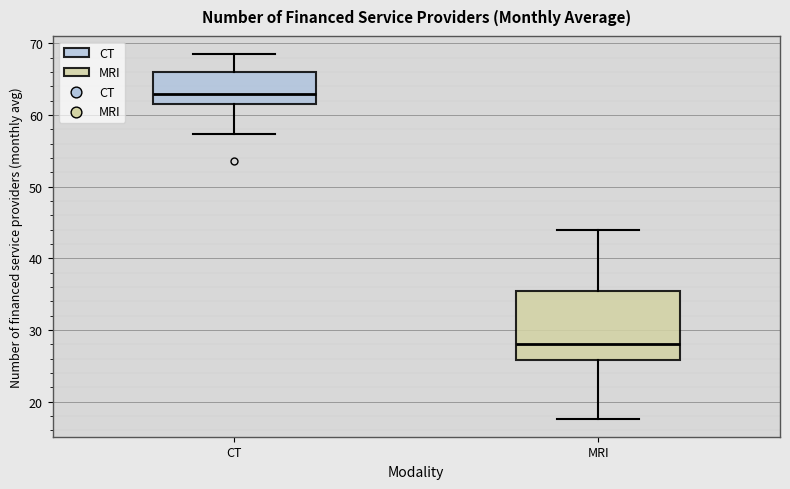

Reading left to right, transcribe this box plot: for each box, give where its median line is, the range the box spans, and where its two whiskers end, as read against the y-axis. The values are not printed on the chart, so give them approximately, as read against the axis.

CT: median 63, box 62 to 66, whiskers 57 to 69
MRI: median 28, box 26 to 36, whiskers 18 to 44